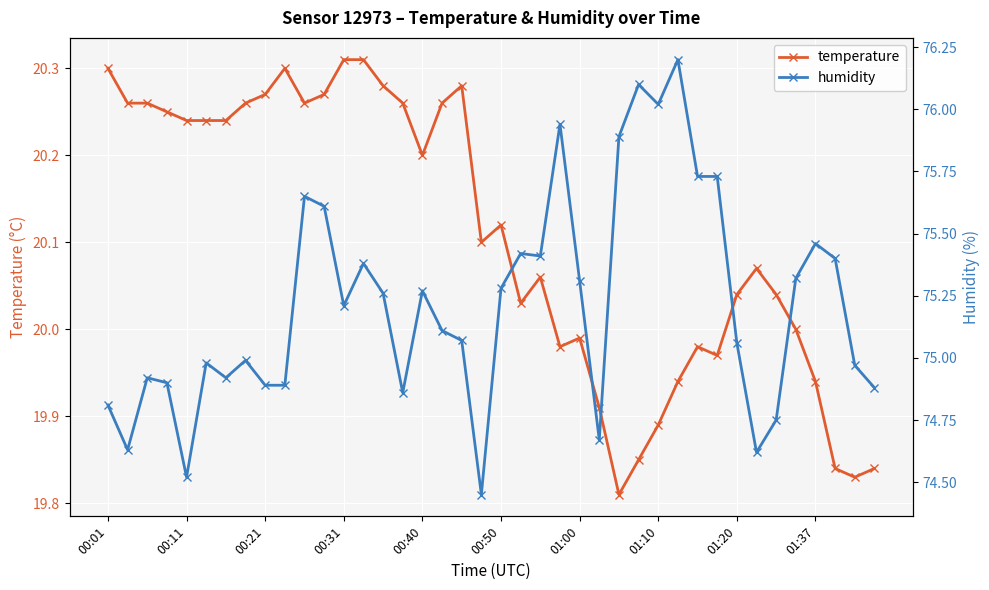

At which category is the sum across all series the highest?

29